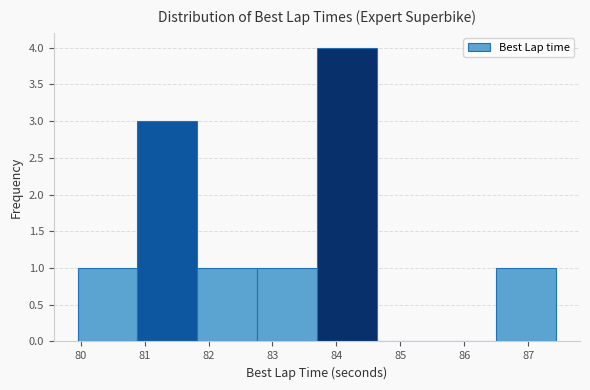

How tall is the bar that spans 86.5 to 87.4 on the x-axis? Neither the bar edges nor the heights are printed on the chart, so give them approximately, as read against the axes.

1